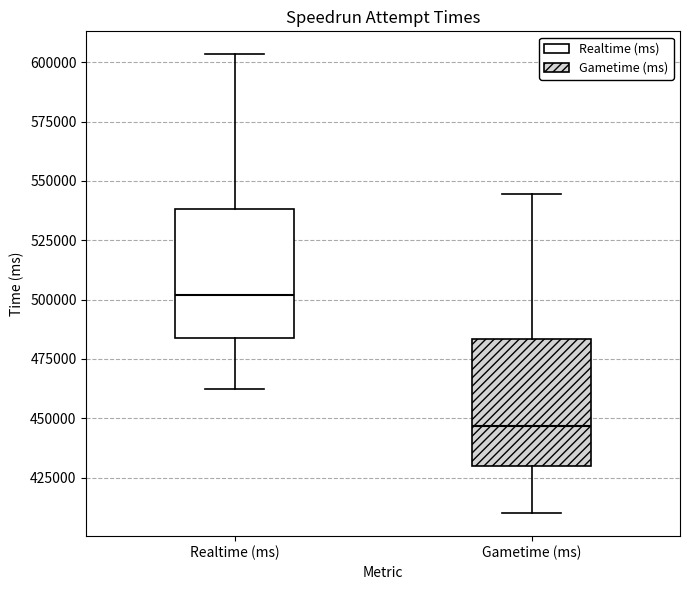

Reading left to right, read every box against the y-axis: the position of its median line, the range the box covers, and the ends of its whiskers. The values are not printed on the chart, so give them approximately, as read against the axis.

Realtime (ms): median 500000, box 485000 to 540000, whiskers 460000 to 605000
Gametime (ms): median 445000, box 430000 to 485000, whiskers 410000 to 545000